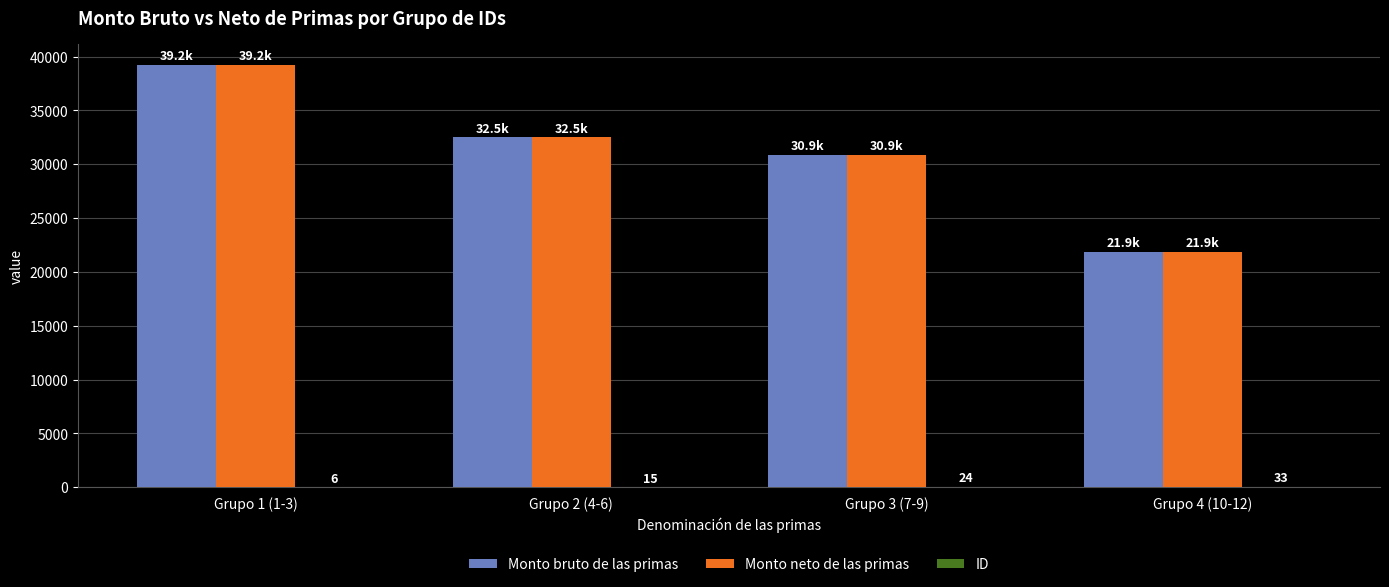

What is the maximum value shown in the chart?

39221.8